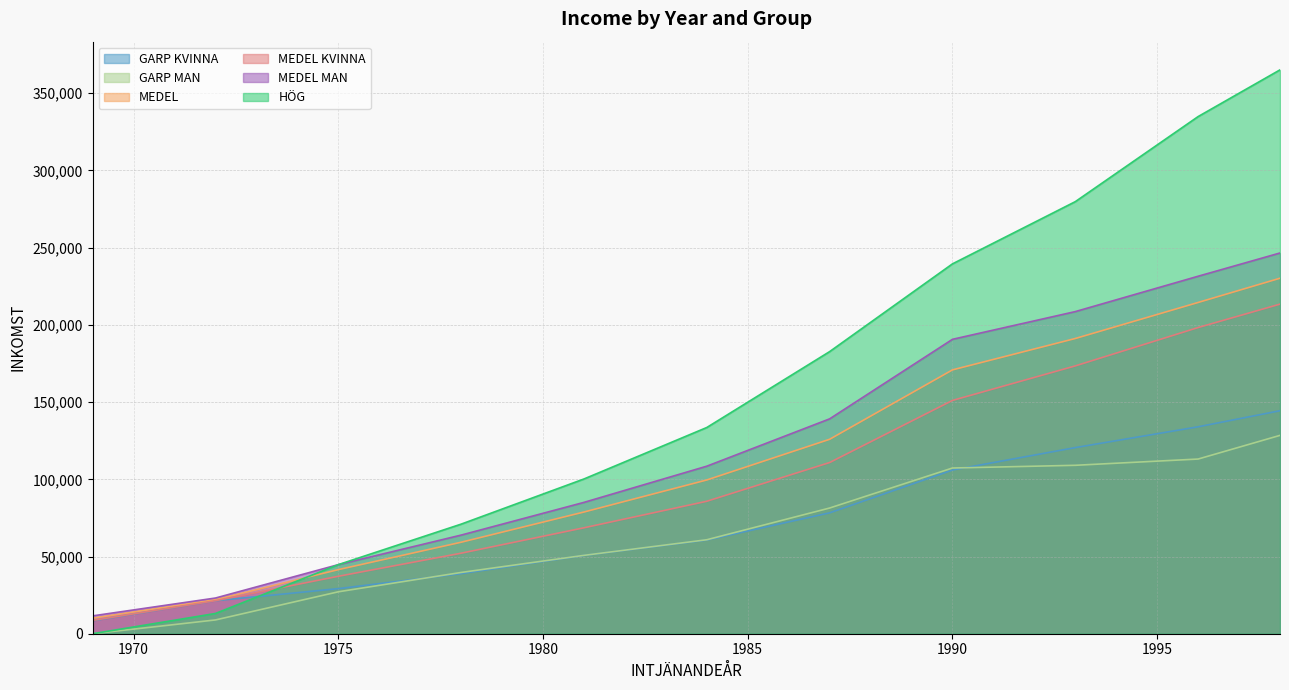

Reading left to right, extract all data points from this chart.

GARP KVINNA: 8387.1	21400.0	29200.0	38900.0	50700.0	60645.2	78279.6	106000.0	120537.6	134000.0	144408.6
GARP MAN: 0.0	8924.7	27150.5	39677.4	50752.7	60860.2	81397.8	107311.8	109069.9	113118.3	128447.3
MEDEL: 10107.5	22043.0	41505.4	59247.3	78817.2	99569.9	125914.0	170860.2	191182.8	214516.1	230215.1
MEDEL KVINNA: 8602.2	21400.0	37204.3	52149.5	68602.2	85783.9	110860.2	151075.3	173440.9	198279.6	213440.9
MEDEL MAN: 11559.1	23118.3	44731.2	63871.0	85053.8	108494.6	139139.8	190645.2	208602.2	231500.0	246559.1
HÖG: 0.0	13118.3	44731.2	70967.7	100215.1	133548.4	182688.2	239516.1	279800.0	334900.0	365150.0